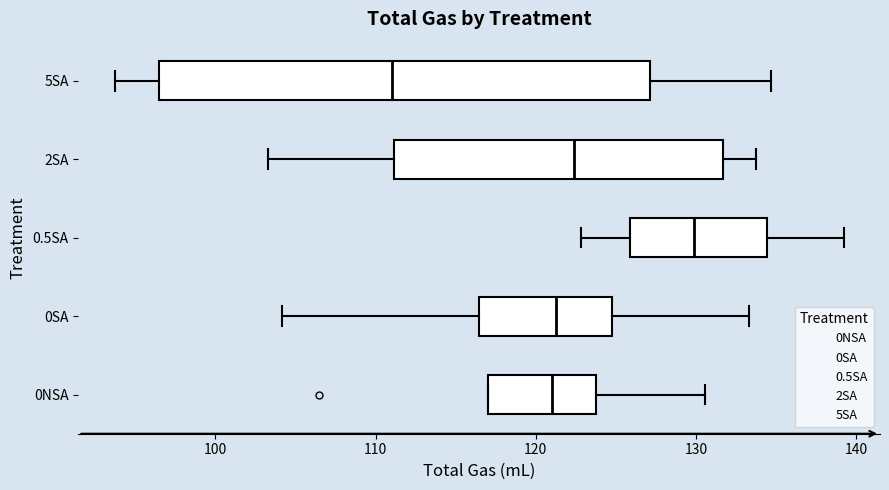

Where does the left whisker of the box for 0.5SA end on the x-axis? The values are not printed on the chart, so give them approximately, as read against the axis.

123